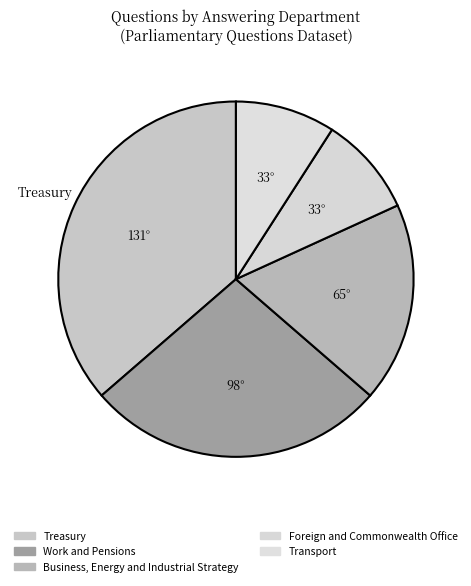

How many segments does this pie chart have?

5